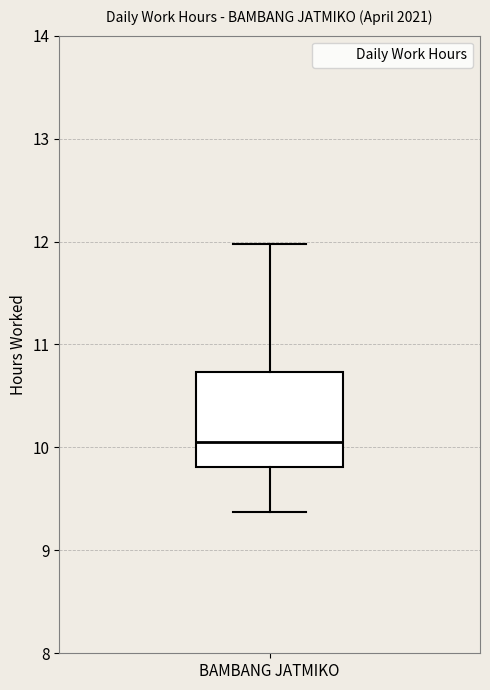

Read this box plot against the y-axis: the position of the median line, the range covered by the box, and the ends of both whiskers. The values are not printed on the chart, so give them approximately, as read against the axis.

median 10.1, box 9.8 to 10.7, whiskers 9.4 to 12.0